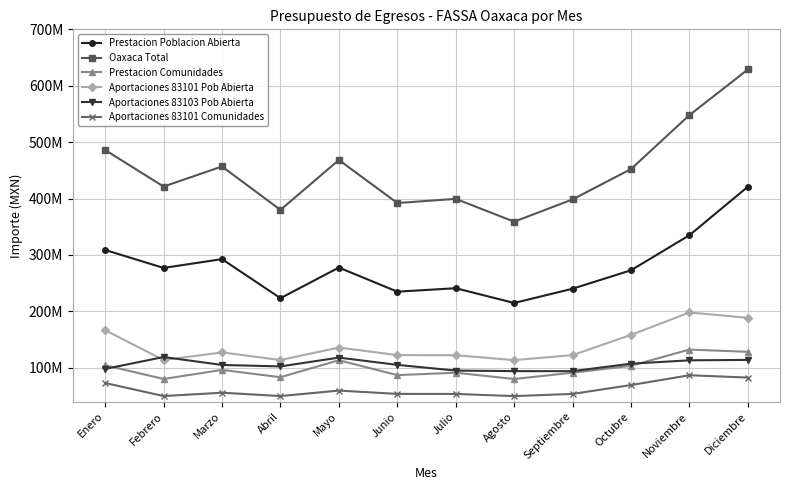

How many data points in Prestacion Comunidades are less than 96045260?

6